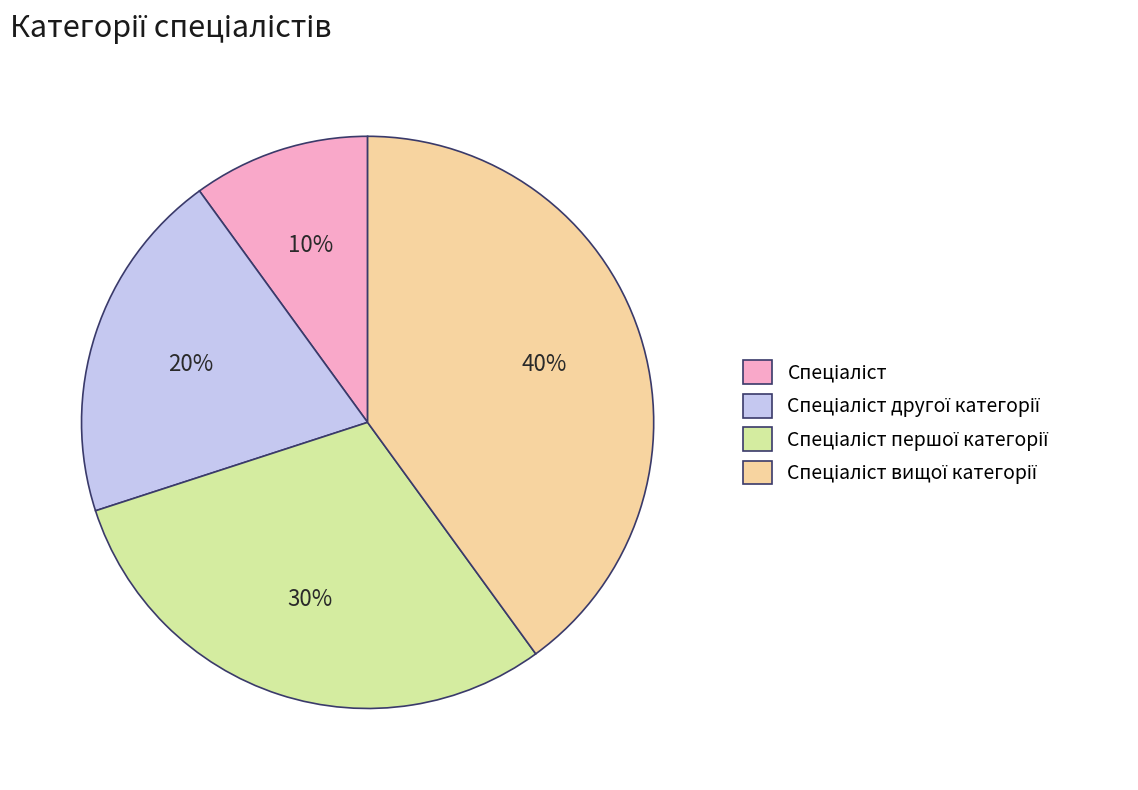

To the nearest percent, what is the average slice percentage?

25%